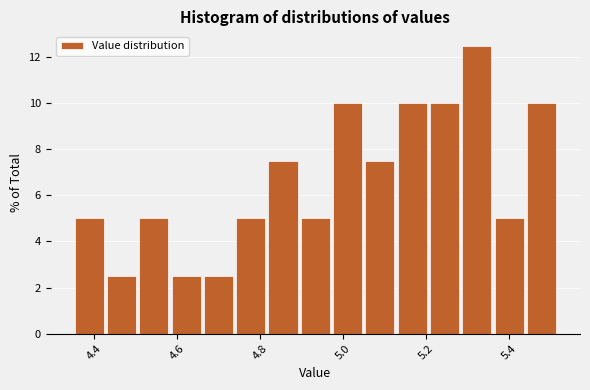

Read against the x-axis, roughly where is the centre of the tallest bar?

5.32